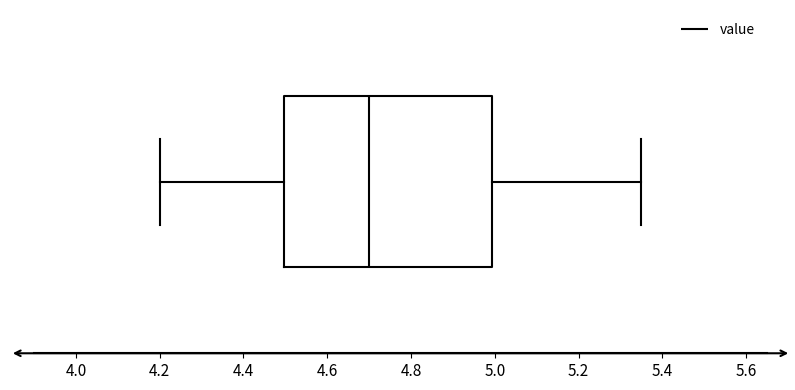

Where is the left edge of the box on the x-axis? The values are not printed on the chart, so give them approximately, as read against the axis.

4.50